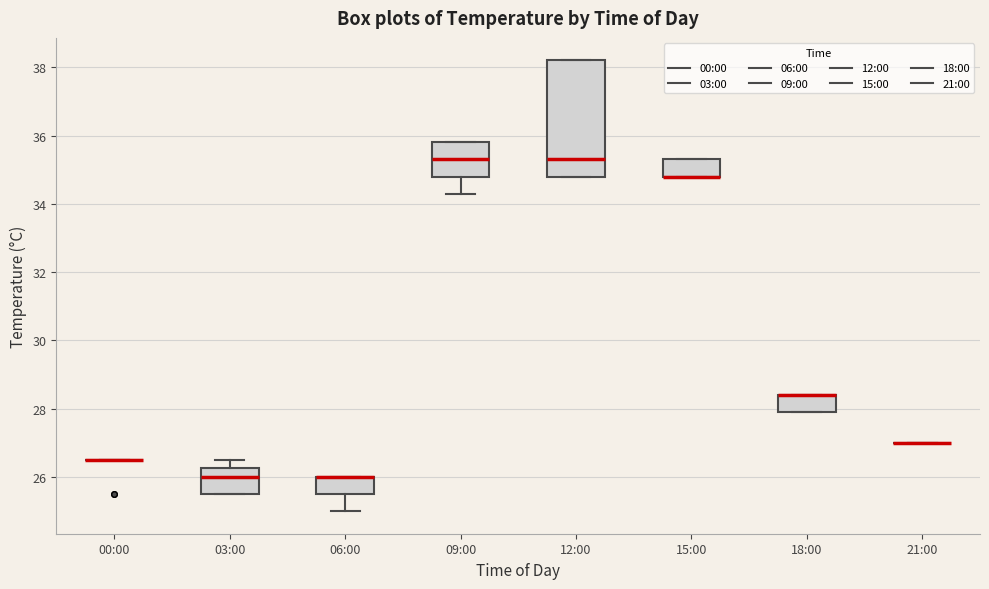

Reading left to right, read every box against the y-axis: the position of its median line, the range the box covers, and the ends of its whiskers. The values are not printed on the chart, so give them approximately, as read against the axis.

00:00: box collapsed to a line at 26.6, whiskers 26.6 to 26.6
03:00: median 26.0, box 25.6 to 26.2, whiskers 25.6 to 26.6
06:00: median 26.0 (drawn on the box's upper edge), box 25.6 to 26.0, whiskers 25.0 to 26.0
09:00: median 35.4, box 34.8 to 35.8, whiskers 34.4 to 35.8
12:00: median 35.4, box 34.8 to 38.2, whiskers 34.8 to 38.2
15:00: median 34.8 (drawn on the box's lower edge), box 34.8 to 35.4, whiskers 34.8 to 35.4
18:00: median 28.4 (drawn on the box's upper edge), box 28.0 to 28.4, whiskers 28.0 to 28.4
21:00: box collapsed to a line at 27.0, whiskers 27.0 to 27.0